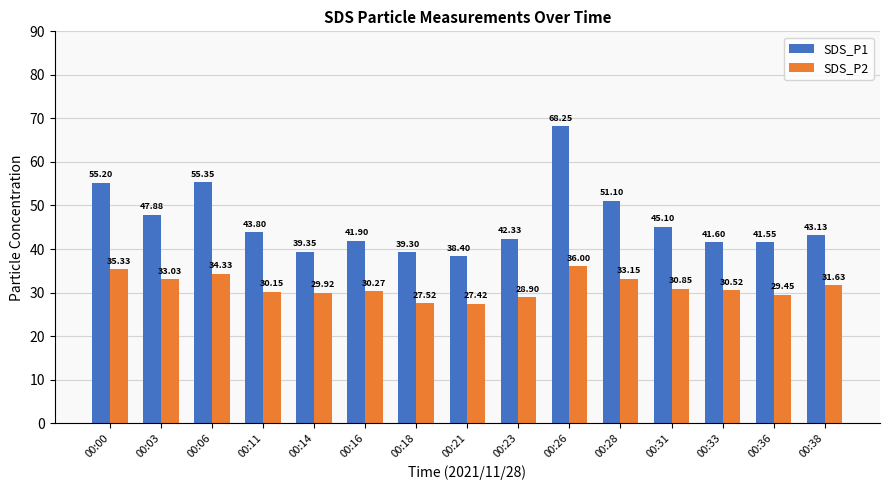

List the series in order of their overall mean, highest first.

SDS_P1, SDS_P2